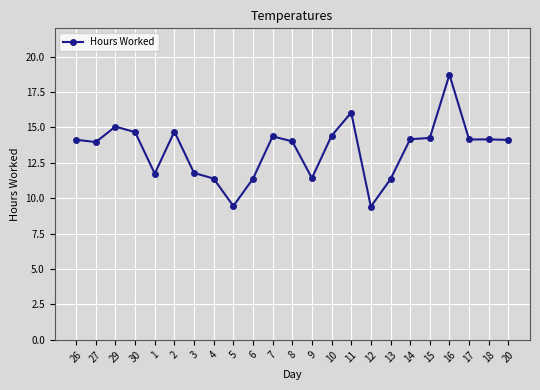

How many series are shown in this chart?

1